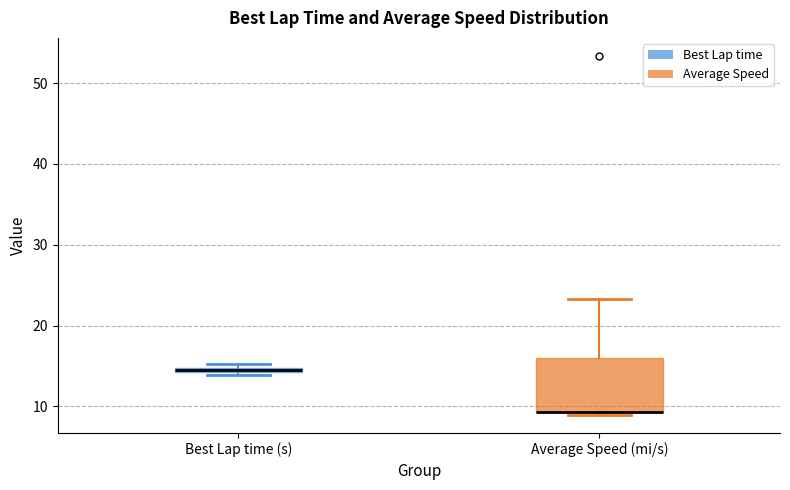

Where is the upper edge of the box for Average Speed (mi/s) on the y-axis? The values are not printed on the chart, so give them approximately, as read against the axis.

16